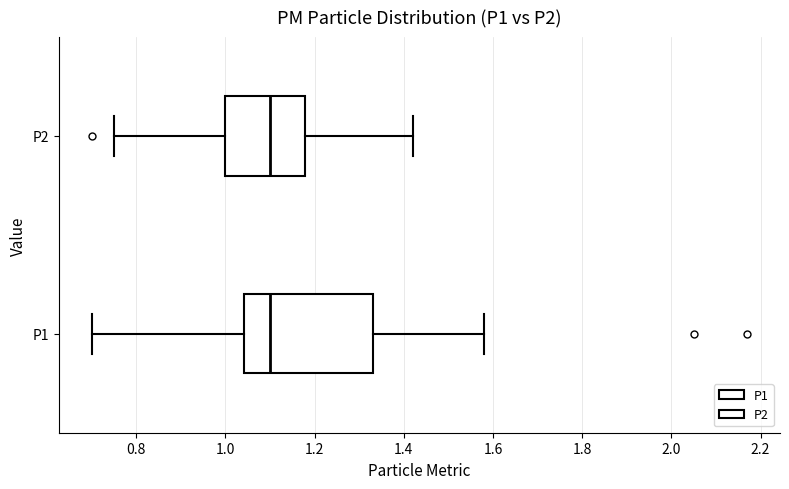

Reading bottom to top, transcribe this box plot: for each box, give where its median line is, the range the box spans, and where its two whiskers end, as read against the x-axis. The values are not printed on the chart, so give them approximately, as read against the axis.

P1: median 1.10, box 1.04 to 1.34, whiskers 0.70 to 1.58
P2: median 1.10, box 1.00 to 1.18, whiskers 0.76 to 1.42